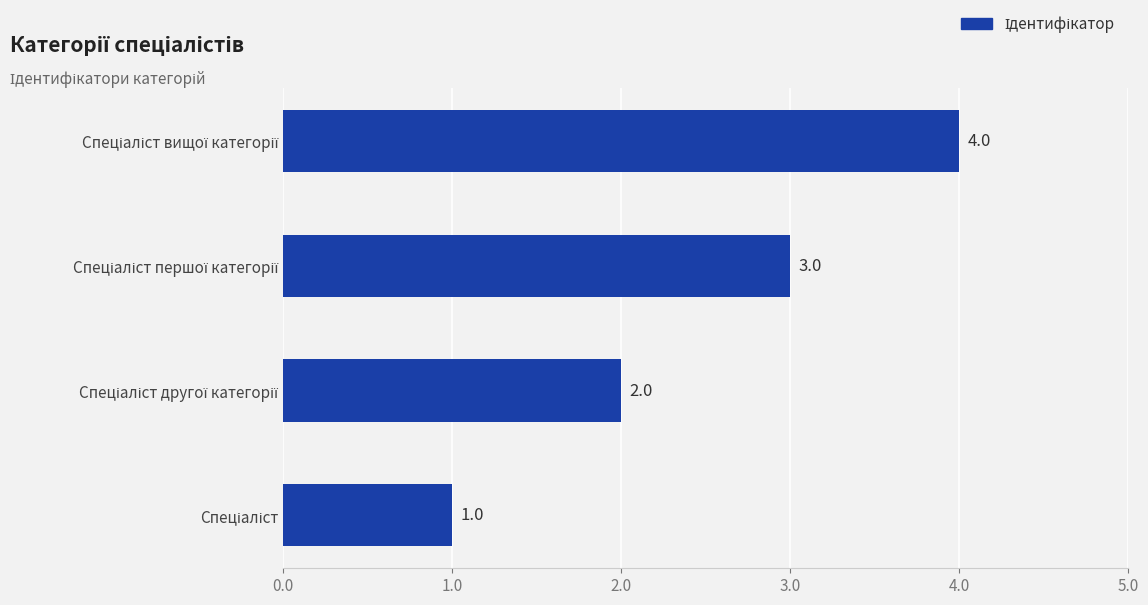

What is the difference between the maximum and second lowest values?

2